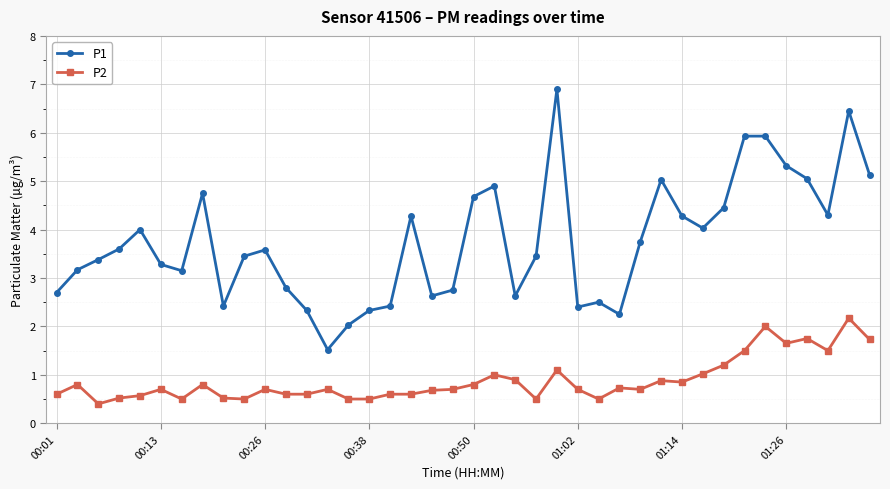

Rank the series by their average value, from lowest to highest.

P2, P1